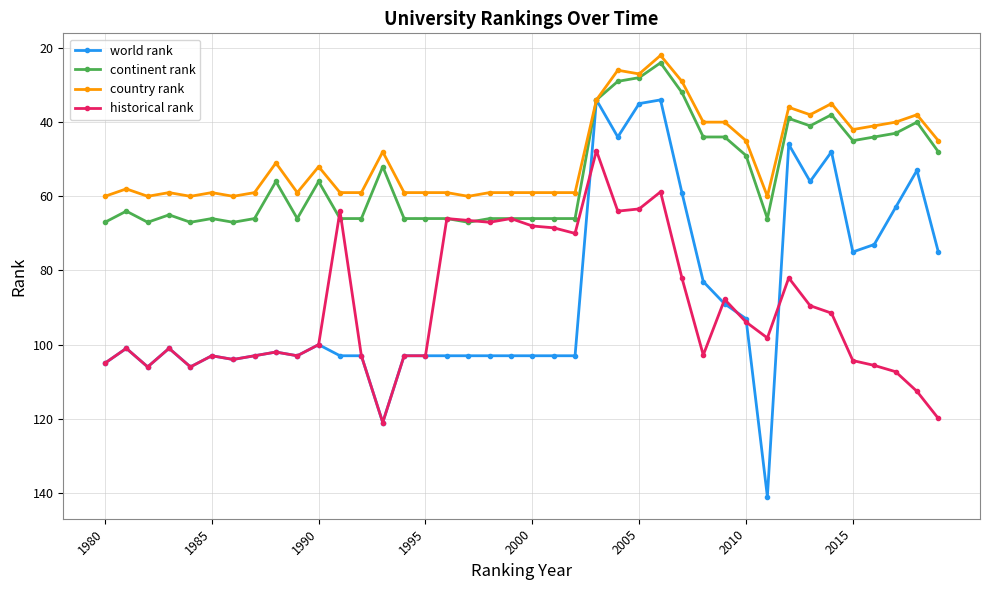

Which series ends up on top after the final intersection of historical rank and world rank?

historical rank